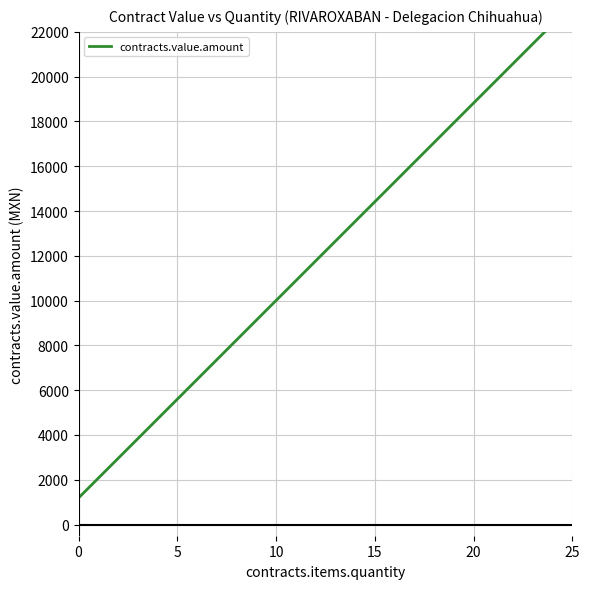

How many data points are above 2588?

19